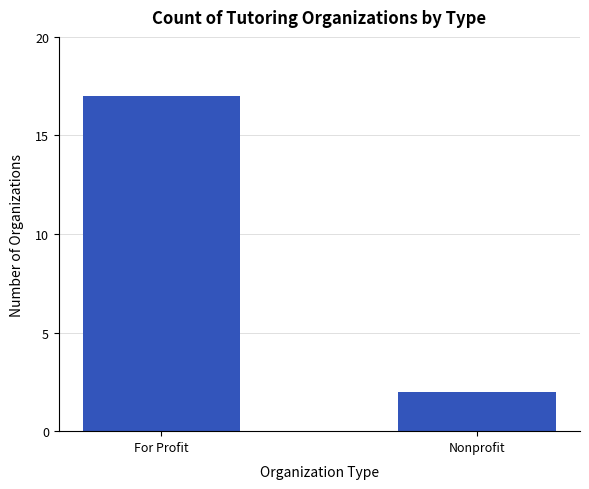

What is the change in value from For Profit to Nonprofit?

-15